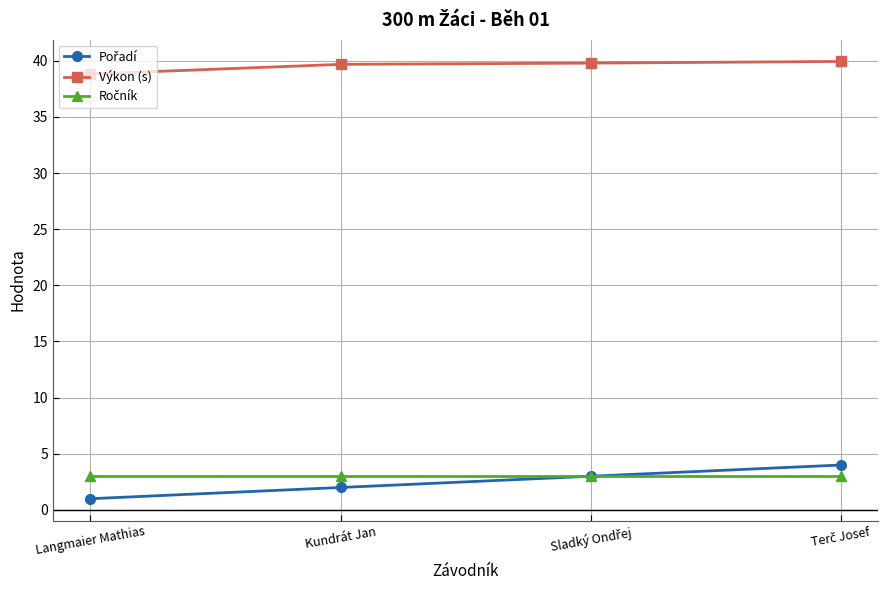

How many categories are shown in the chart?

4